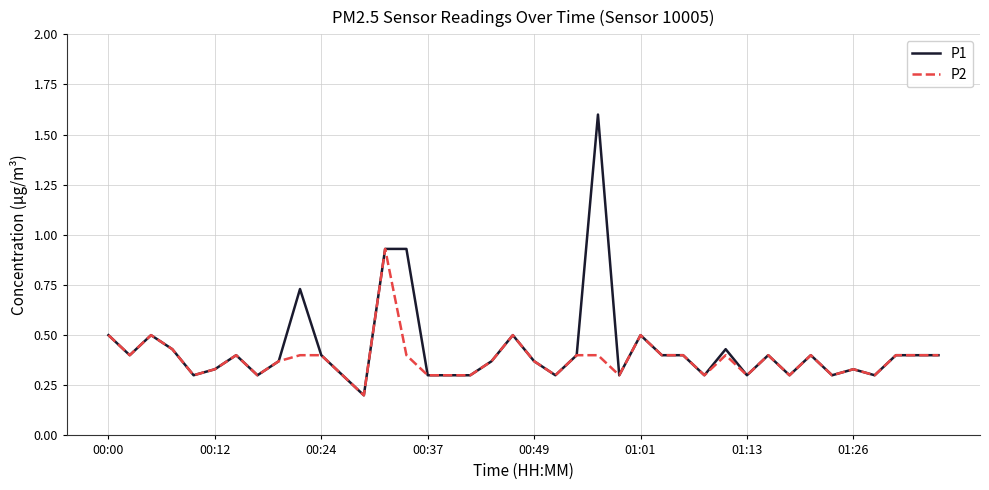

Which series has the widest spread of values?

P1